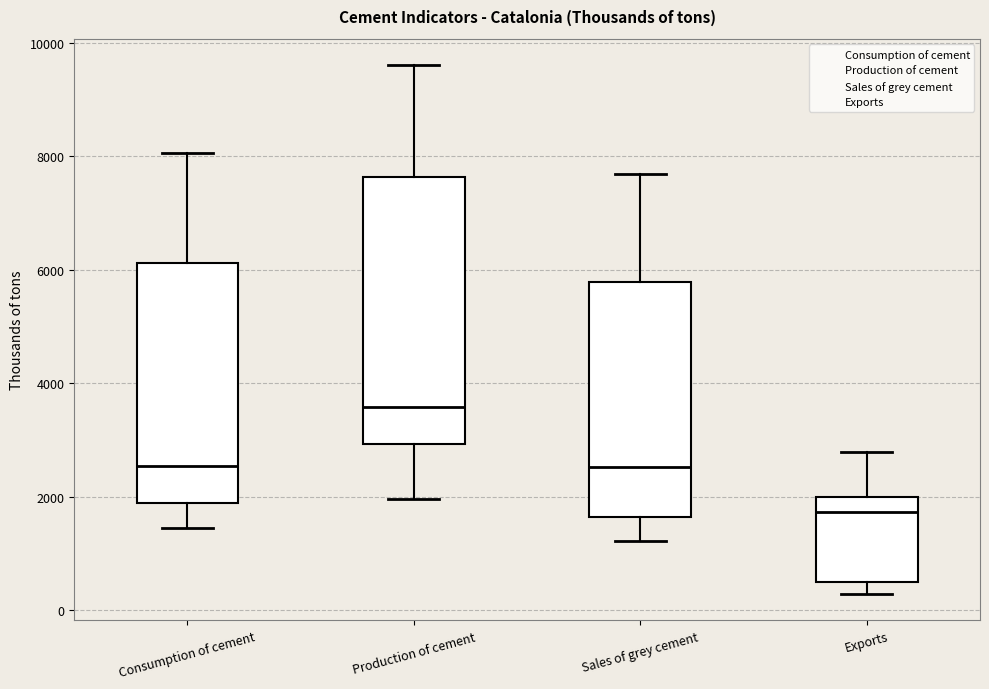

Reading left to right, read every box against the y-axis: the position of its median line, the range the box covers, and the ends of its whiskers. The values are not printed on the chart, so give them approximately, as read against the axis.

Consumption of cement: median 2600, box 1800 to 6200, whiskers 1400 to 8000
Production of cement: median 3600, box 3000 to 7600, whiskers 2000 to 9600
Sales of grey cement: median 2600, box 1600 to 5800, whiskers 1200 to 7600
Exports: median 1800, box 600 to 2000, whiskers 200 to 2800